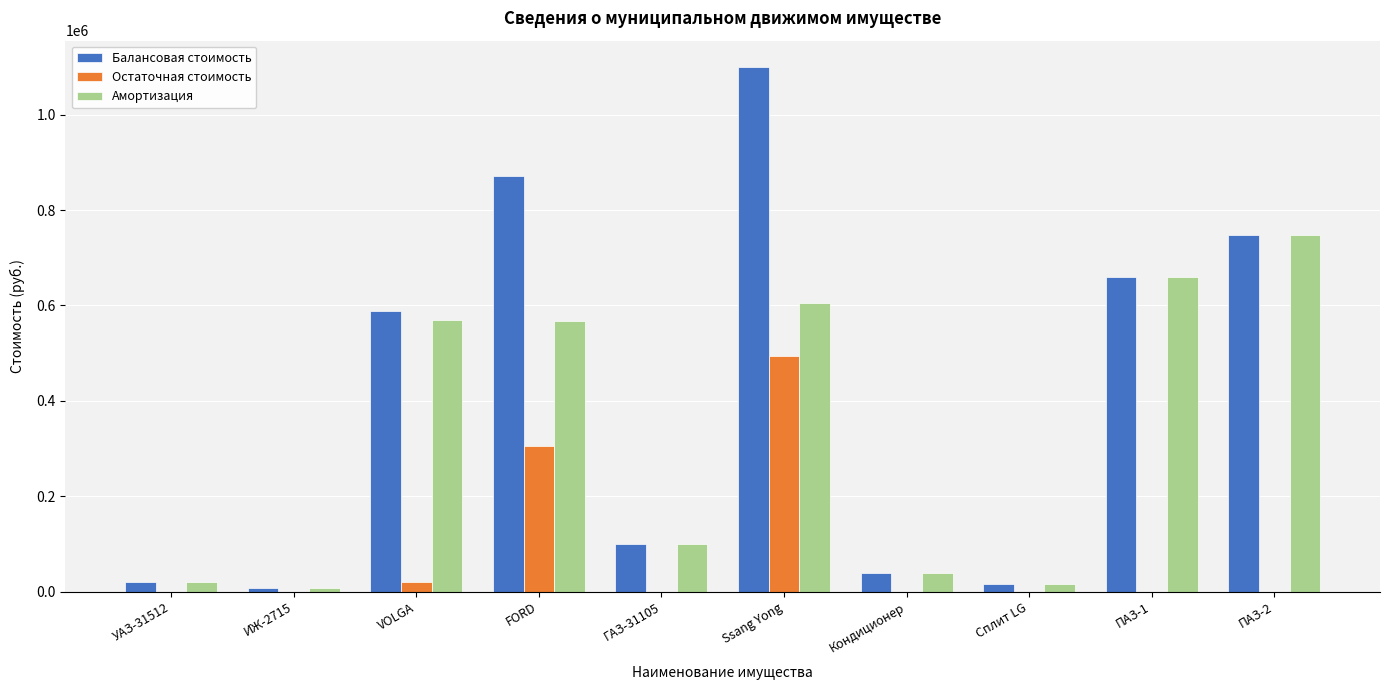

The value of Балансовая стоимость at Ssang Yong is 1100000.0. True or false?

True